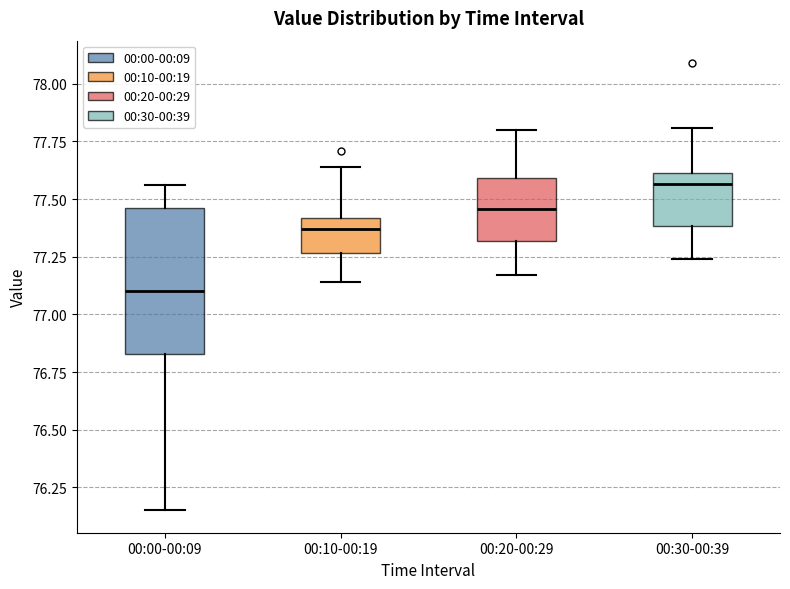

Where is the lower edge of the box for 00:30-00:39 on the y-axis? The values are not printed on the chart, so give them approximately, as read against the axis.

77.40